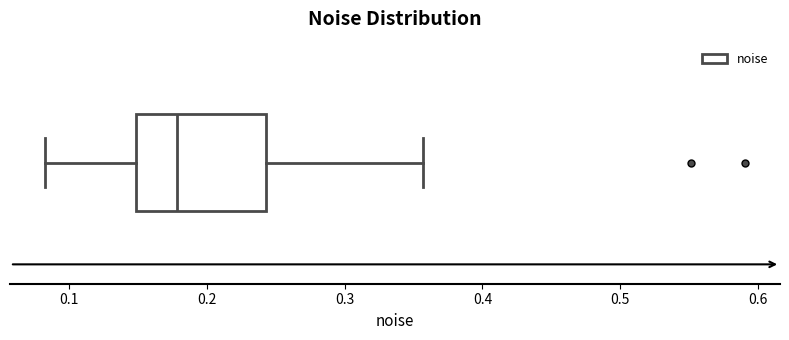

Transcribe this box plot: give where the median line is, the range the box spans, and where the two whiskers end, as read against the x-axis. The values are not printed on the chart, so give them approximately, as read against the axis.

median 0.18, box 0.15 to 0.24, whiskers 0.08 to 0.36